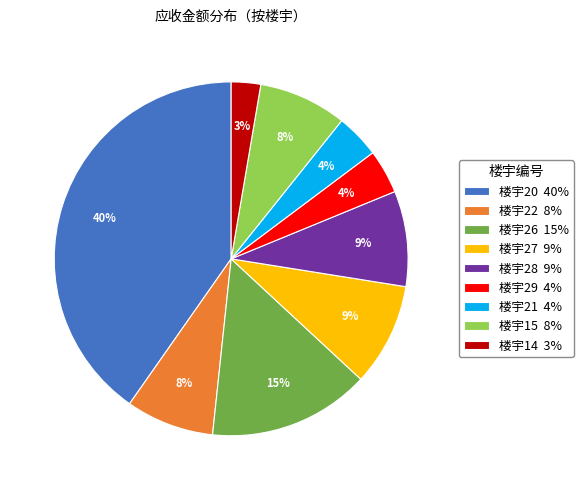

Which category has the smallest portion of the pie?

楼宇14 3%